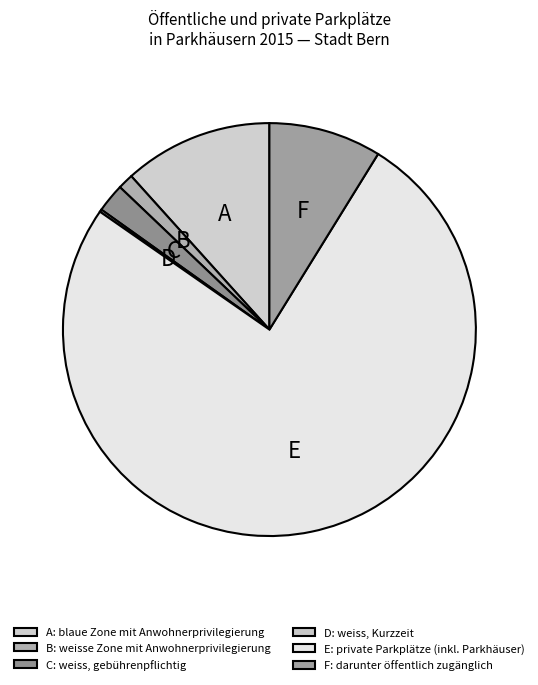

Which slice is the smallest?

weiss, Kurzzeit